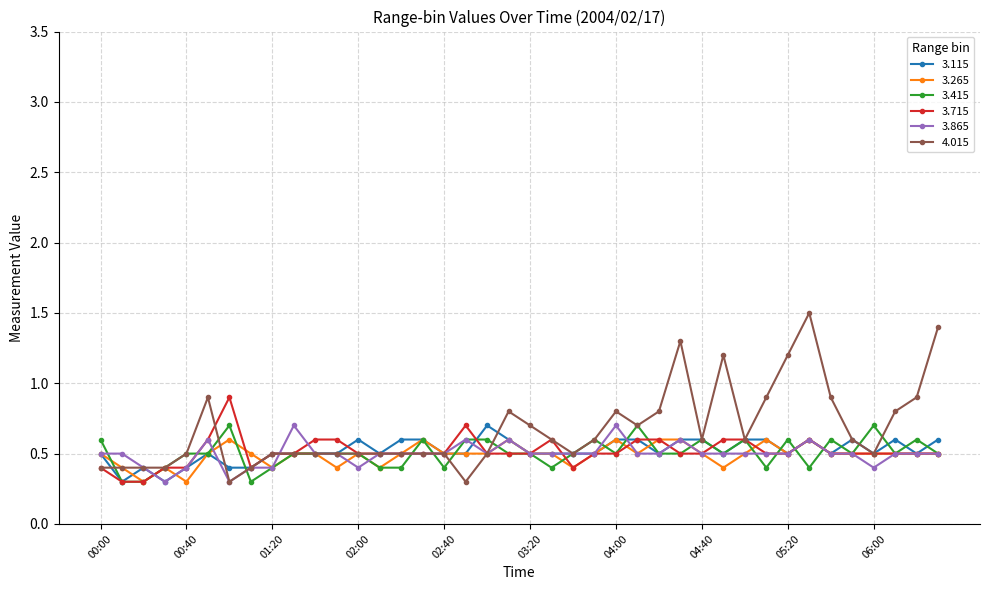

True or false: 3.415 has more than 1 points higher than both neighbors.

True